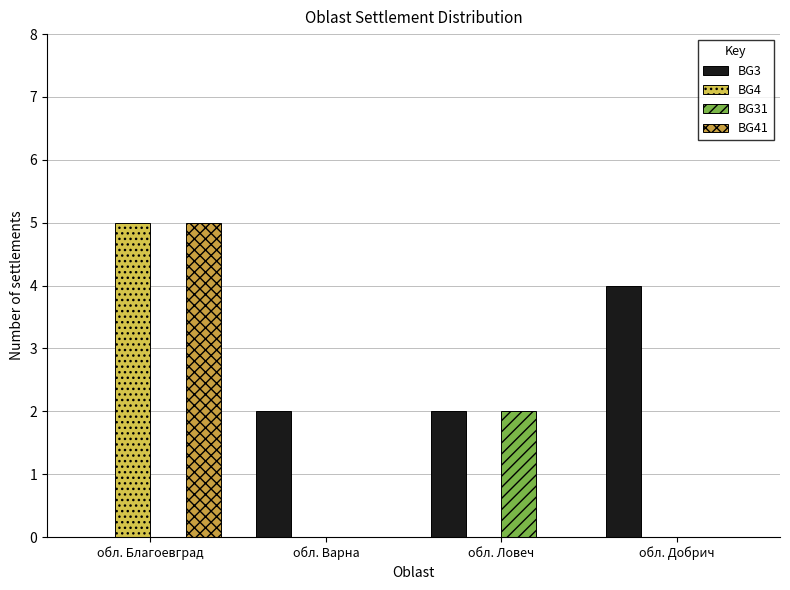

Are the bars horizontal?

No